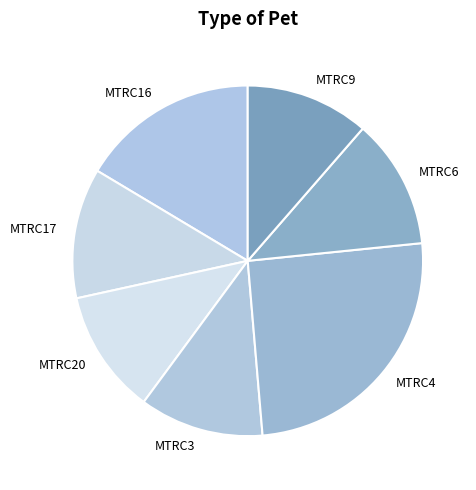

Which category has the biggest portion of the pie?

MTRC4